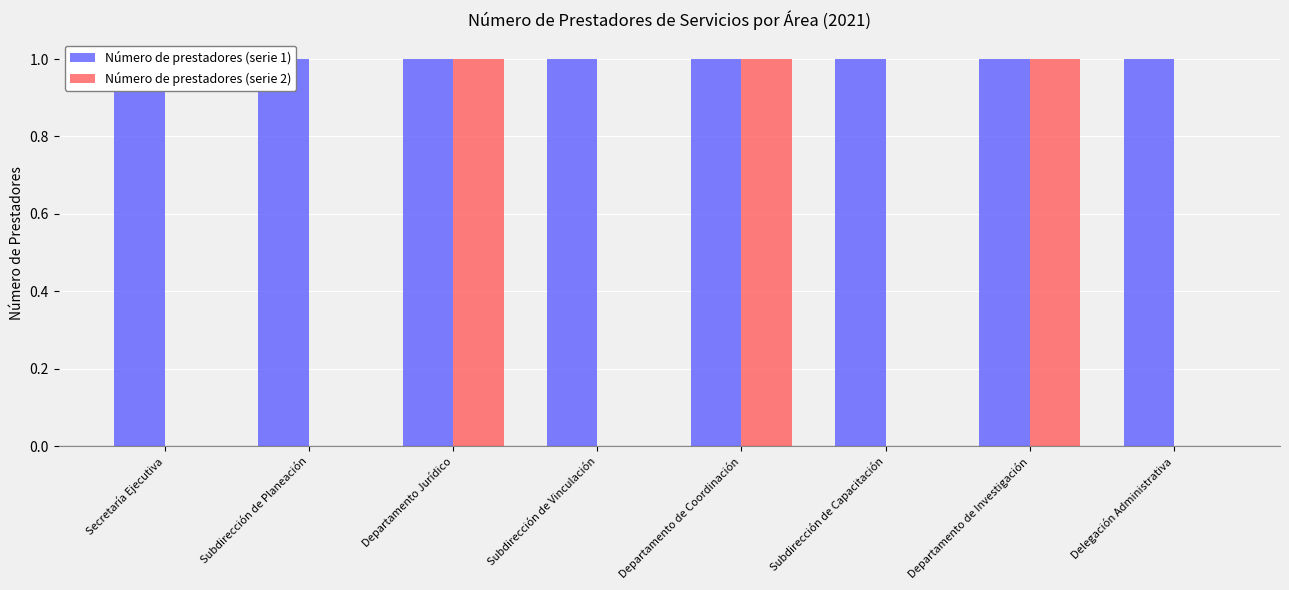

What is the total value across all series at Secretaría Ejecutiva?

1